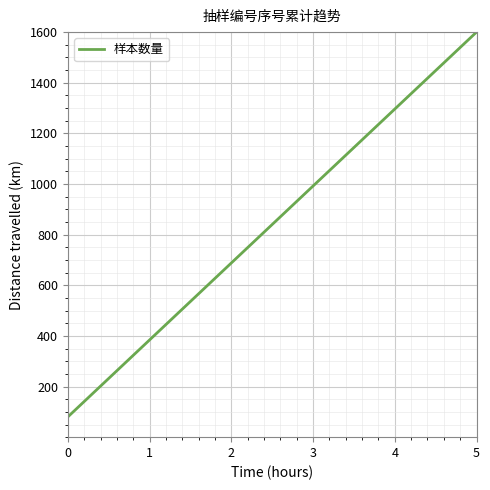

Reading left to right, list all the values displayed in this chart.

80	160	240	320	400	480	560	640	720	800	880	960	1040	1120	1200	1280	1360	1440	1520	1600